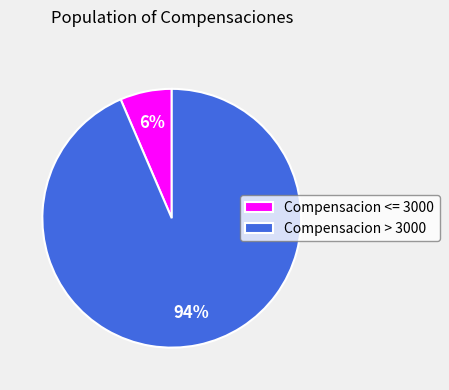

To the nearest percent, what percentage of the pie is Compensacion > 3000?

94%